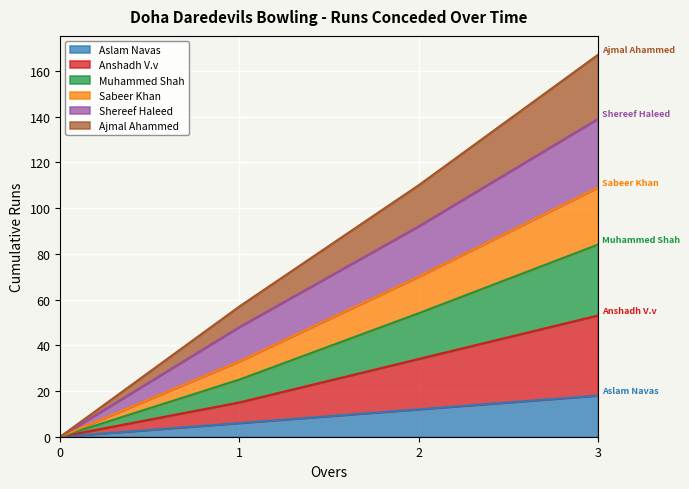

What is the difference between the maximum and minimum values in the Aslam Navas series?

18